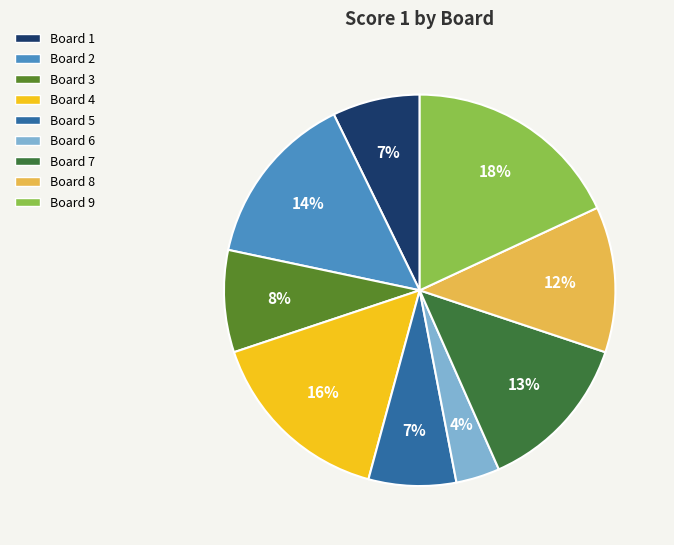

To the nearest percent, what percentage of the pie is Board 9?

18%